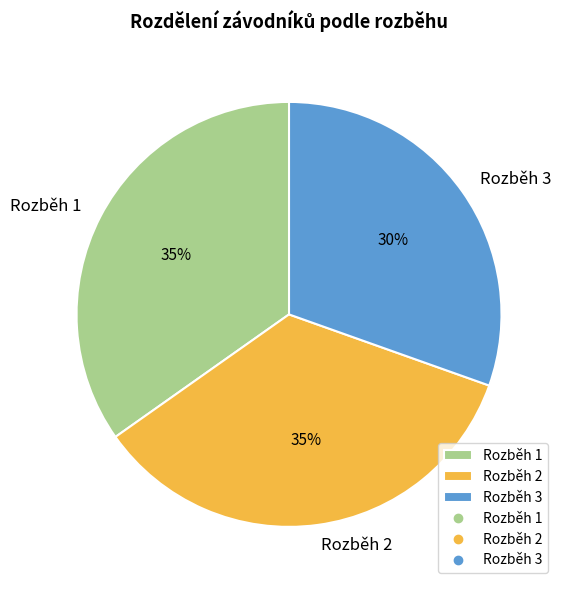

True or false: Rozběh 1 accounts for 48% of the total.

False